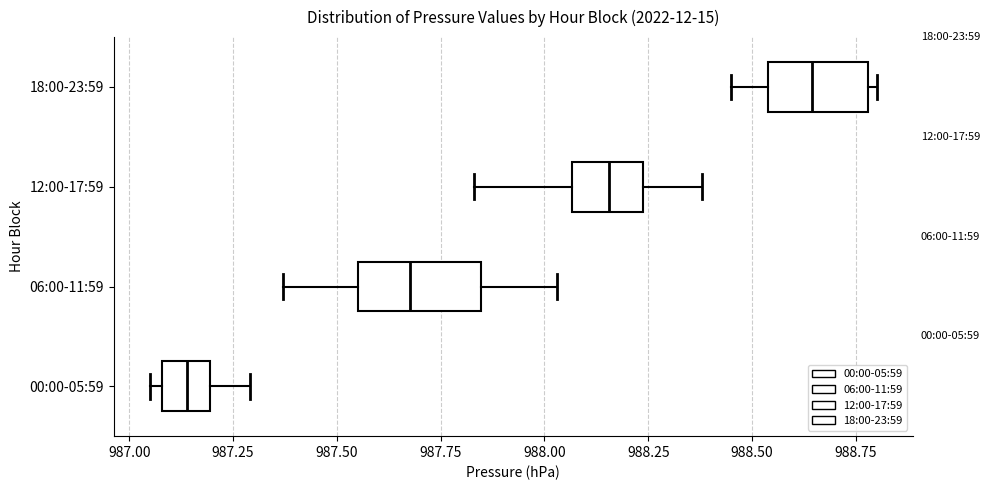

Reading bottom to top, transcribe this box plot: for each box, give where its median line is, the range the box spans, and where its two whiskers end, as read against the x-axis. The values are not printed on the chart, so give them approximately, as read against the axis.

00:00-05:59: median 987.15, box 987.10 to 987.20, whiskers 987.05 to 987.30
06:00-11:59: median 987.70, box 987.55 to 987.85, whiskers 987.35 to 988.05
12:00-17:59: median 988.15, box 988.05 to 988.25, whiskers 987.85 to 988.40
18:00-23:59: median 988.65, box 988.55 to 988.80, whiskers 988.45 to 988.80 (just right of the box's right edge)